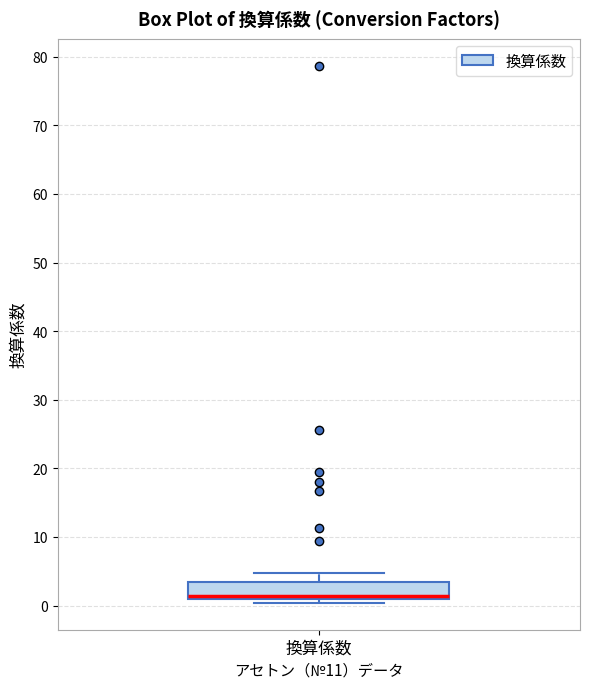

Transcribe this box plot: give where the median line is, the range the box spans, and where the two whiskers end, as read against the y-axis. The values are not printed on the chart, so give them approximately, as read against the axis.

median 1 (just above the box's lower edge), box 1 to 3, whiskers 0 to 5